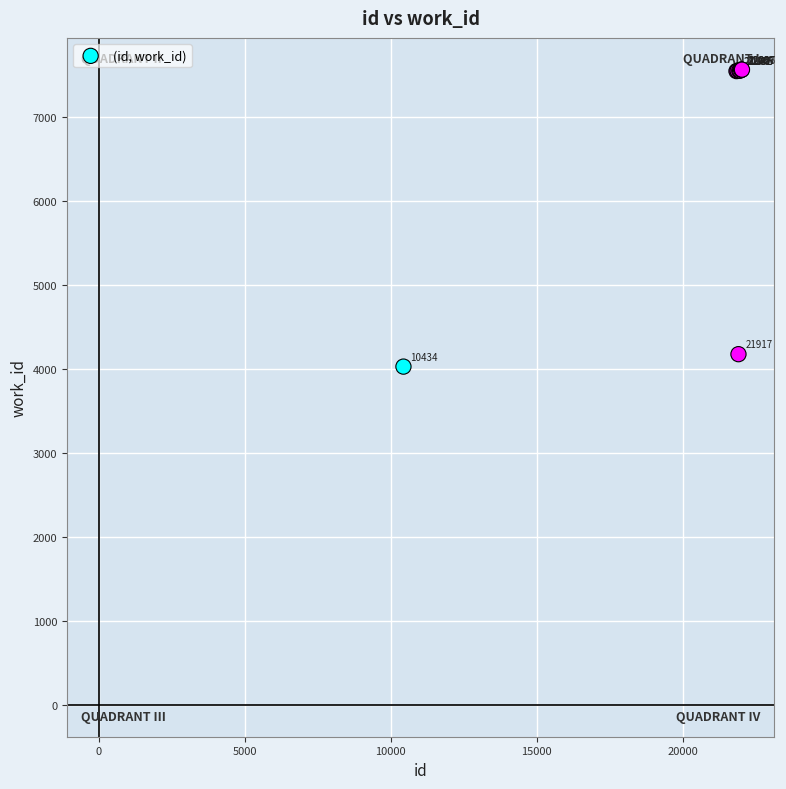

What Y value in the scatter plot is closest to 5797?

4177